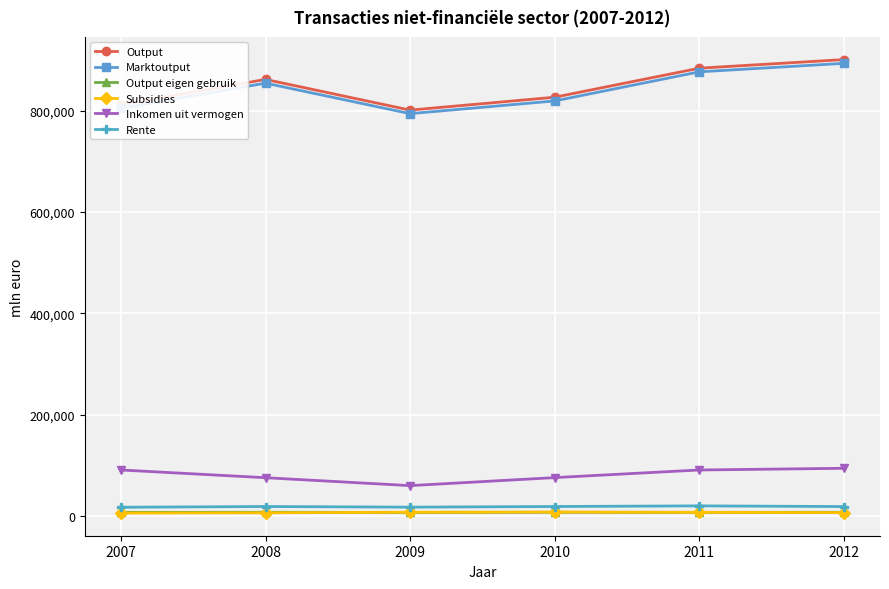

Does the chart display data point markers on the line(s)?

Yes